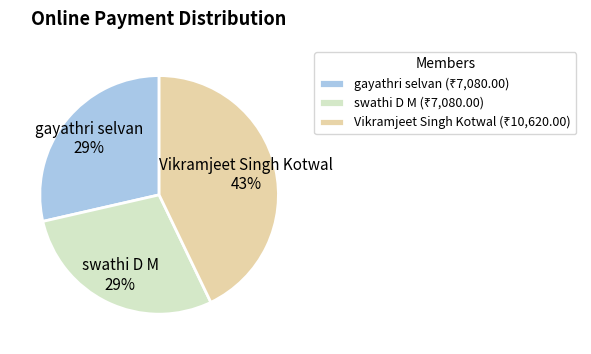

To the nearest percent, what portion does gayathri selvan represent?

29%